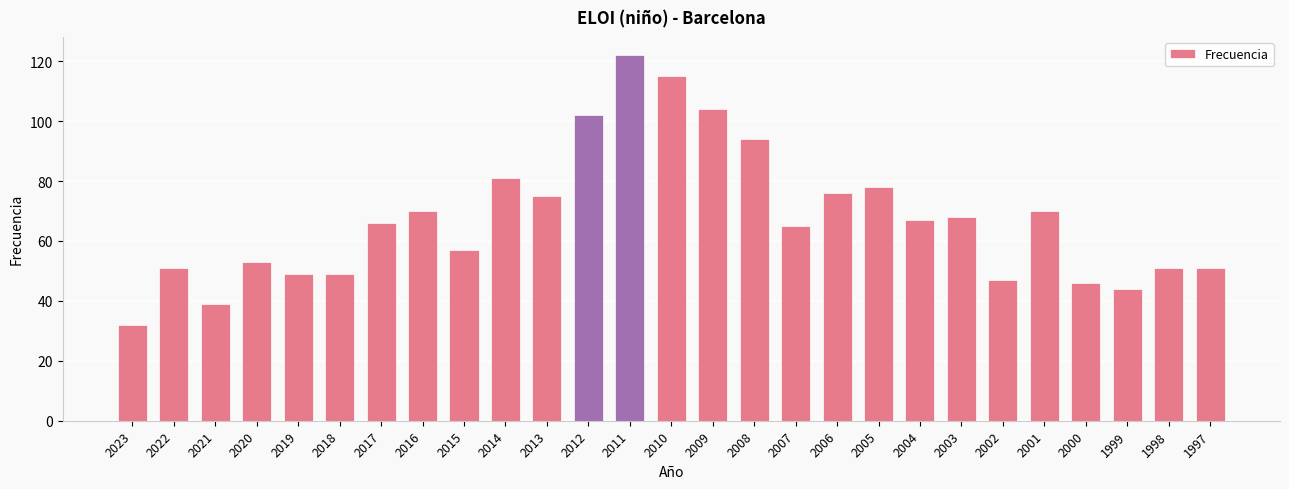

What is the minimum value shown in the chart?

32